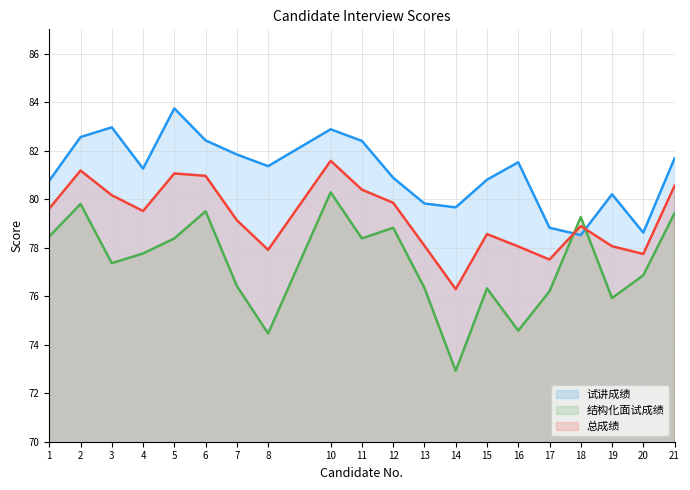

In 结构化面试成绩, how many points are higher than both neighbors (excluding endpoints)?

6